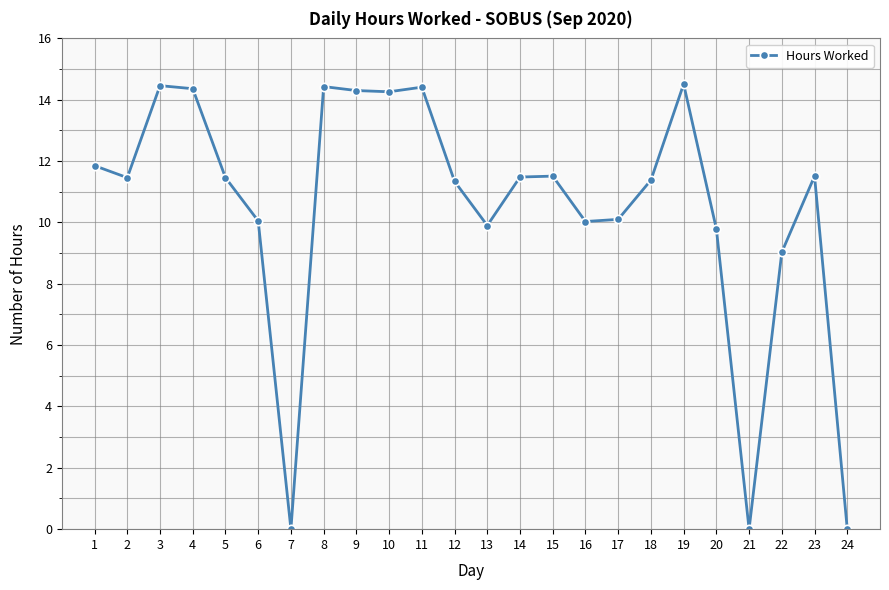

Is it true that the value at 16 is 15.3?

False